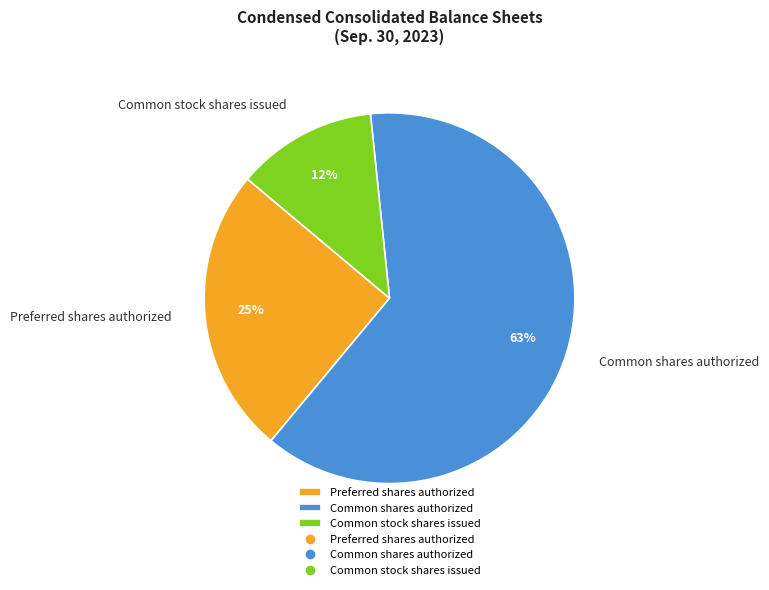

How many segments does this pie chart have?

3